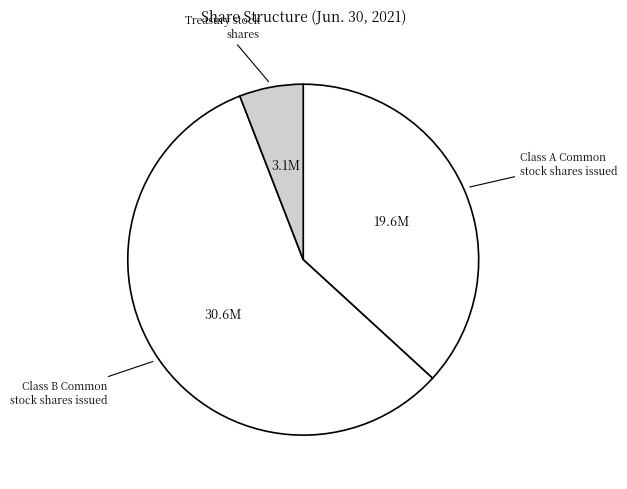

What is the largest slice in the pie chart?

Class B Common stock shares issued